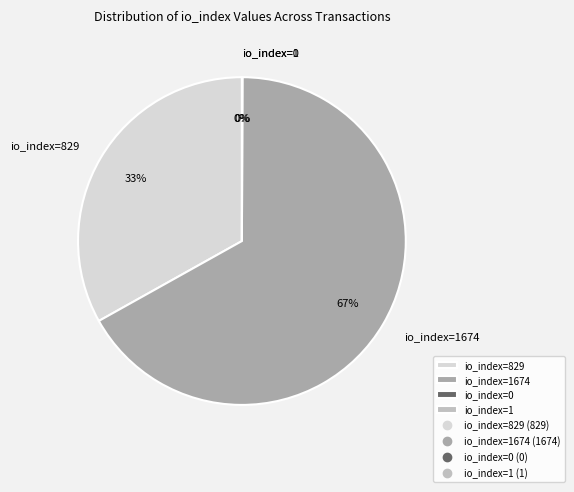

To the nearest percent, what is the average slice percentage?

25%